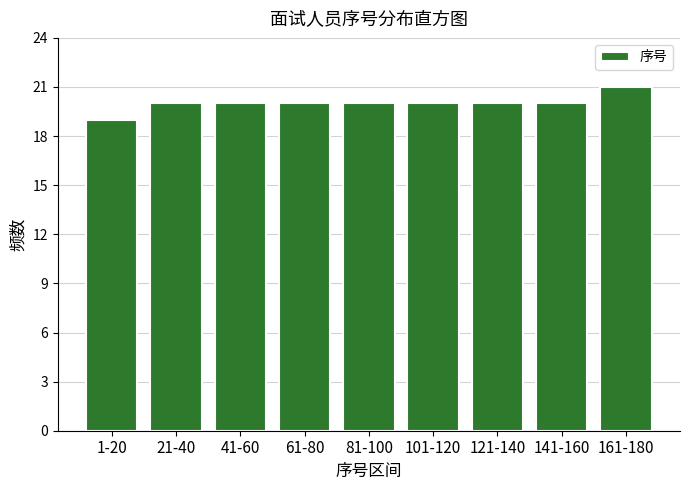

Reading right to left, list all the values displayed in this chart.

161-180=21	141-160=20	121-140=20	101-120=20	81-100=20	61-80=20	41-60=20	21-40=20	1-20=19